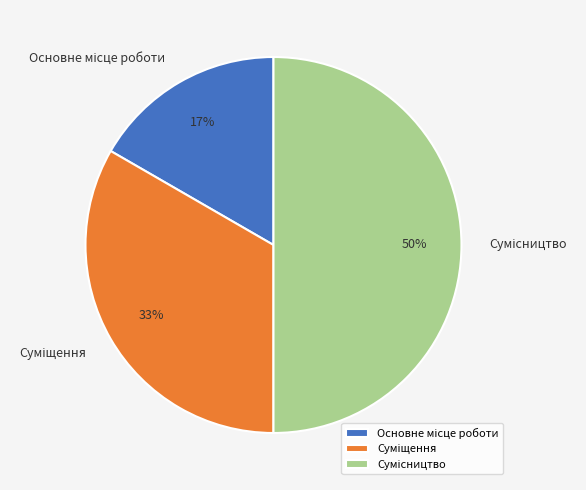

To the nearest percent, what is the average slice percentage?

33%